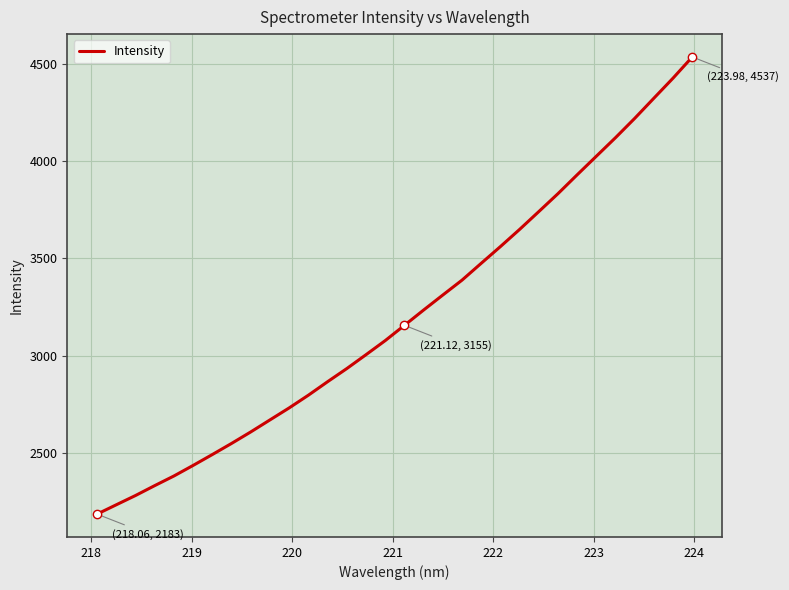

Reading right to left, transcribe all the data shown in this chart.

4537.0	4428.2	4324.8	4221.0	4121.7	4026.1	3930.4	3833.4	3740.9	3649.2	3560.8	3474.8	3388.1	3311.5	3234.2	3155.3	3076.8	3004.3	2932.9	2865.3	2795.8	2730.3	2668.6	2606.7	2547.4	2490.2	2434.2	2379.7	2330.1	2279.1	2231.4	2183.4